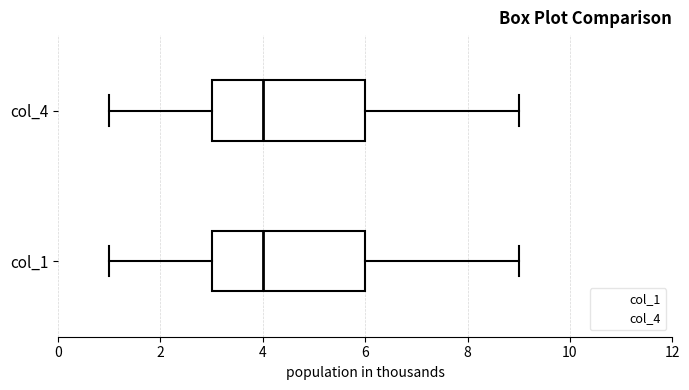

Reading bottom to top, read every box against the x-axis: the position of its median line, the range the box covers, and the ends of its whiskers. The values are not printed on the chart, so give them approximately, as read against the axis.

col_1: median 4, box 3 to 6, whiskers 1 to 9
col_4: median 4, box 3 to 6, whiskers 1 to 9